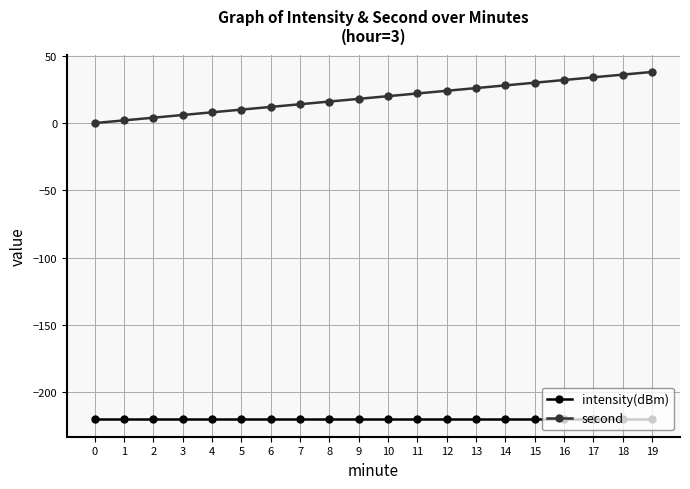

Which series has the largest total across all categories?

second